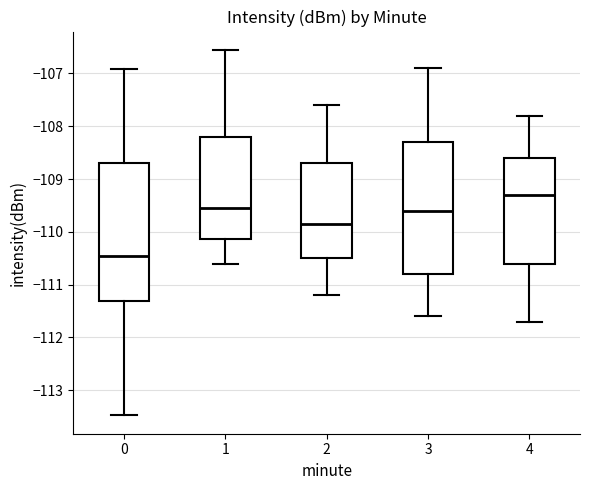

Comparing the boxes themselves (not the whiskers), which one is the tallest?

0